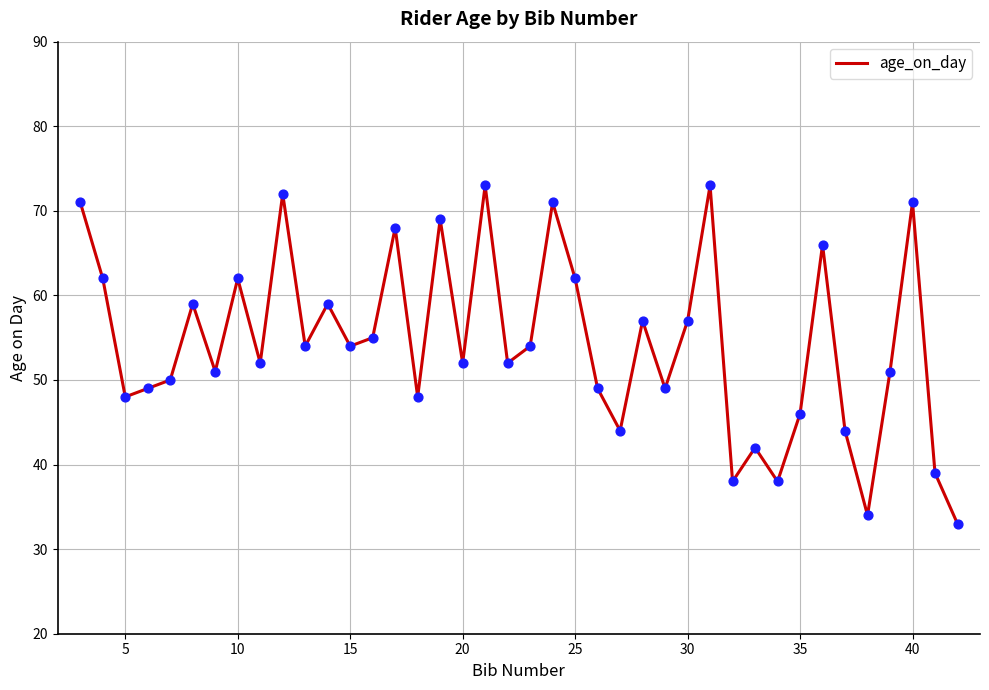

What is the difference between the maximum and minimum values?

40